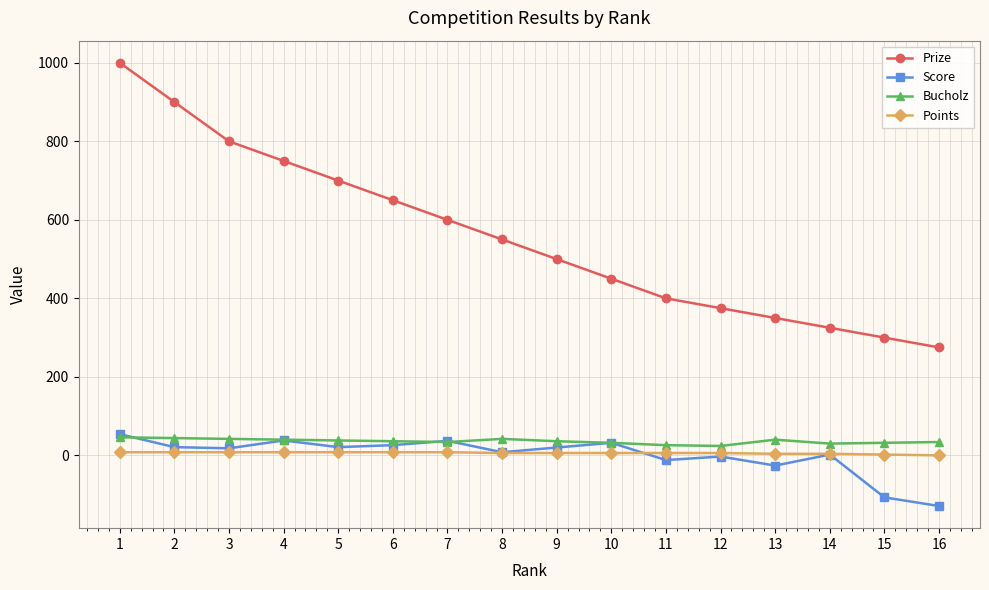

True or false: Score has a value of 54 at 1.

True